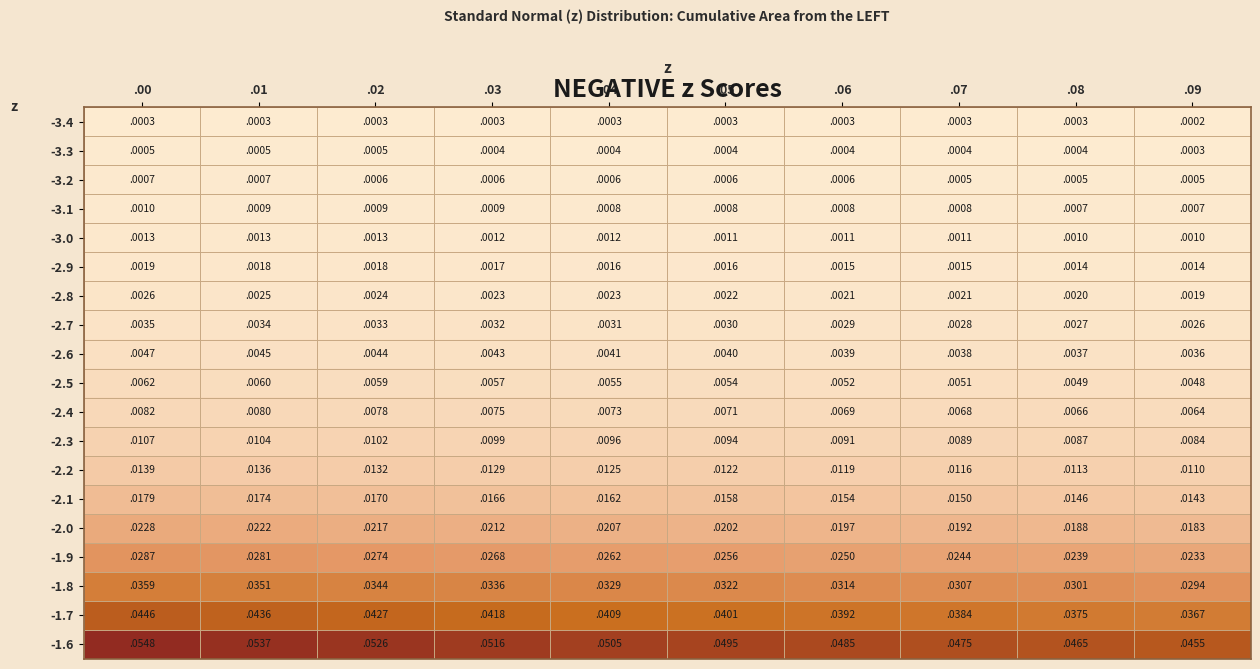

Is the value of -1.6 at .03 greater than the value of -1.8 at .00?

Yes